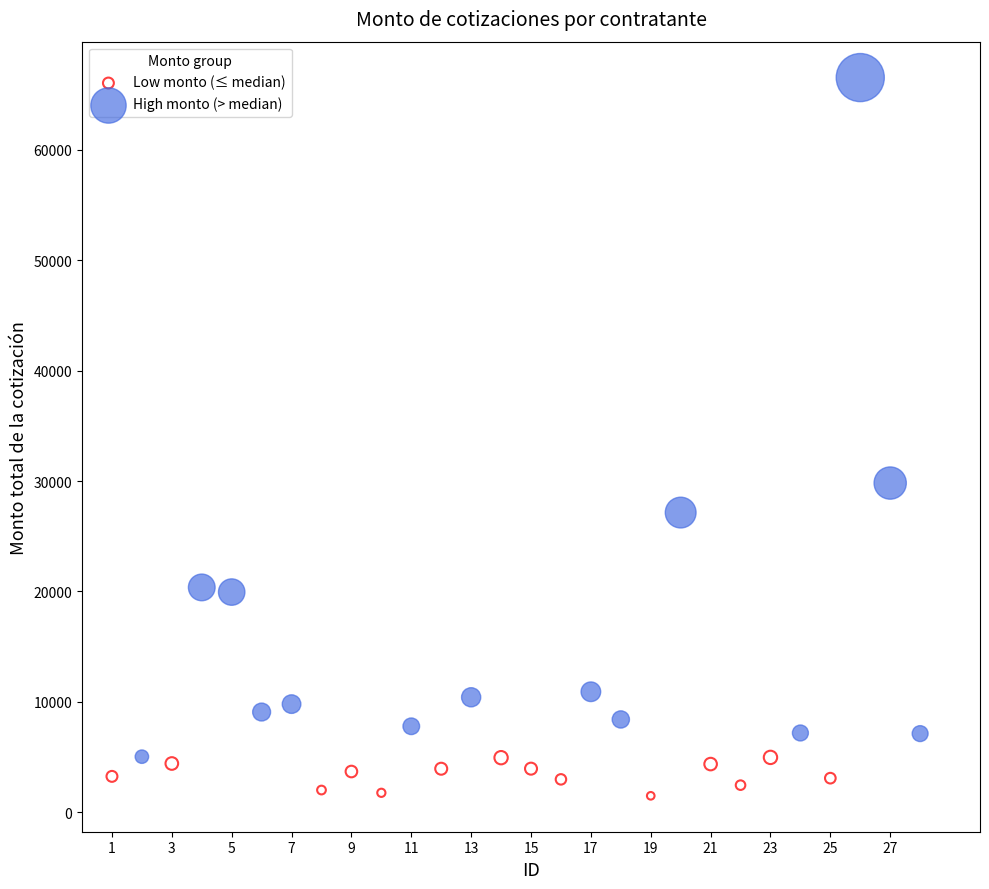

Which series has the widest spread of Y values?

High monto (> median)